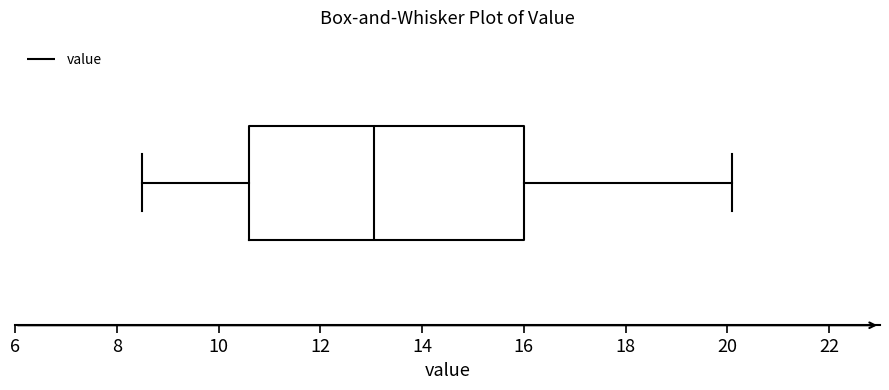

Transcribe this box plot: give where the median line is, the range the box spans, and where the two whiskers end, as read against the x-axis. The values are not printed on the chart, so give them approximately, as read against the axis.

median 13.0, box 10.6 to 16.0, whiskers 8.6 to 20.2